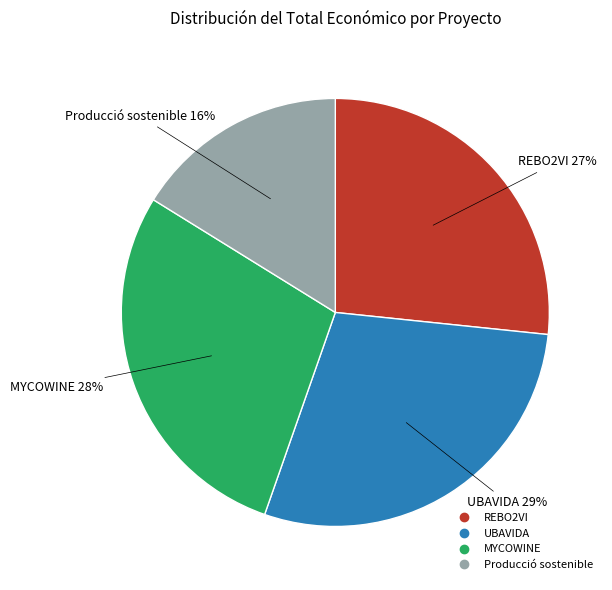

How many slices are in this pie chart?

4